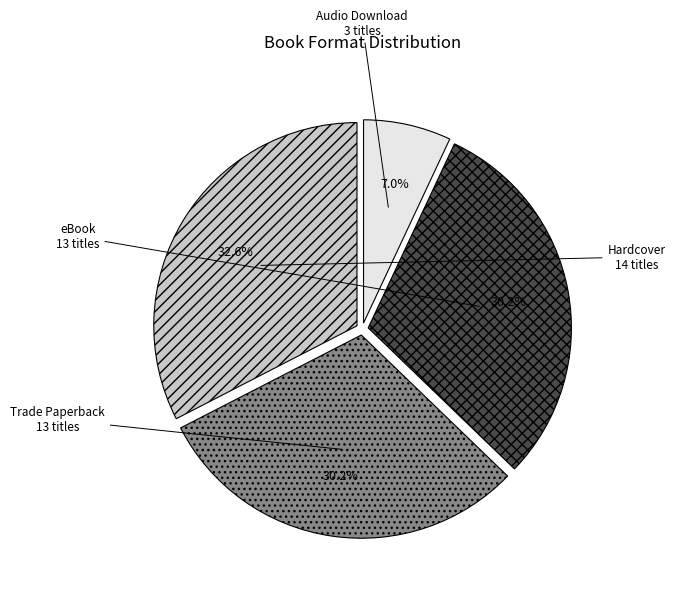

To the nearest percent, what is the average slice percentage?

25%